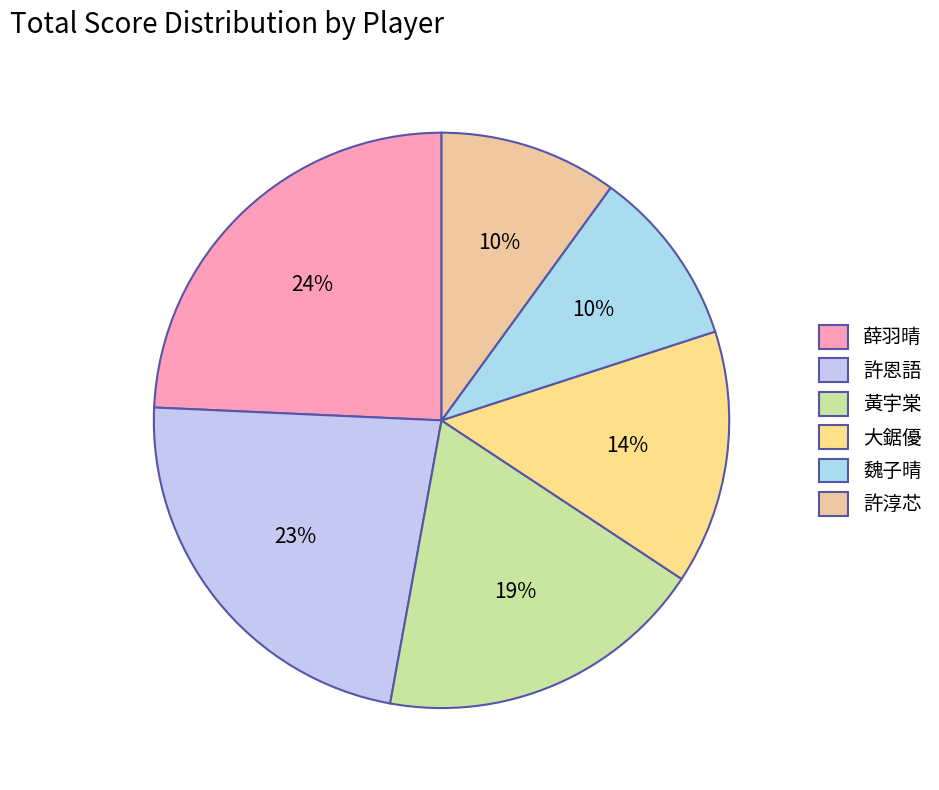

Does any single category account for the majority?

No